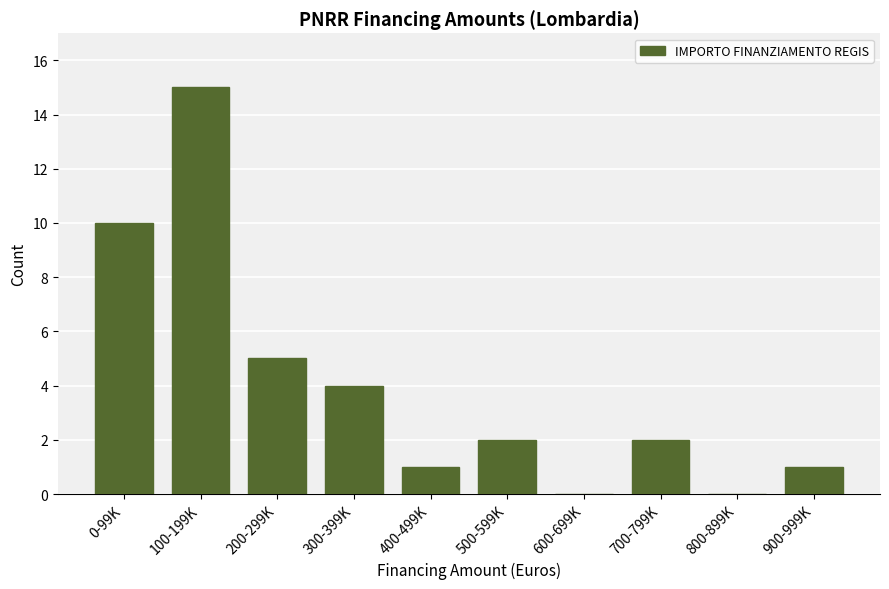

Reading left to right, list all the values displayed in this chart.

0-99K=10	100-199K=15	200-299K=5	300-399K=4	400-499K=1	500-599K=2	600-699K=0	700-799K=2	800-899K=0	900-999K=1